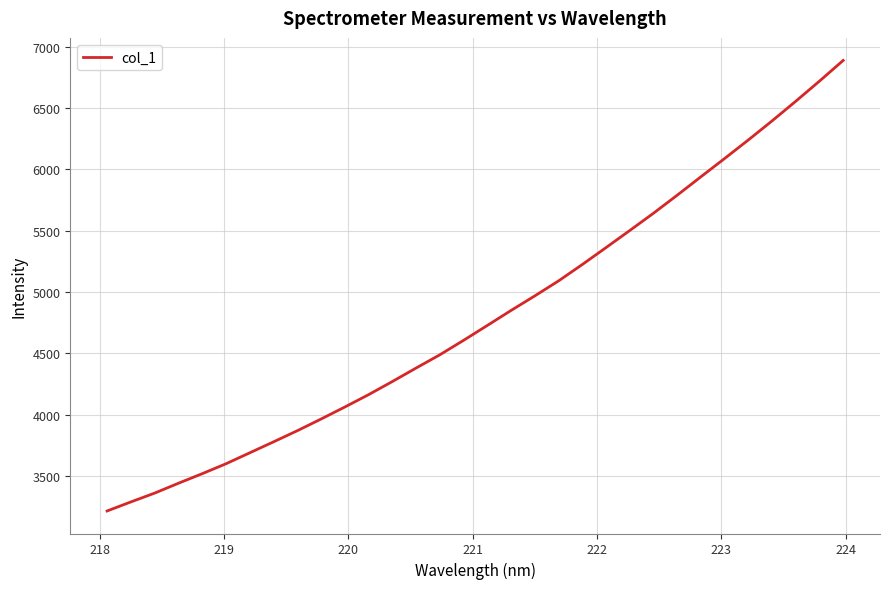

What is the smallest value displayed?

3216.4